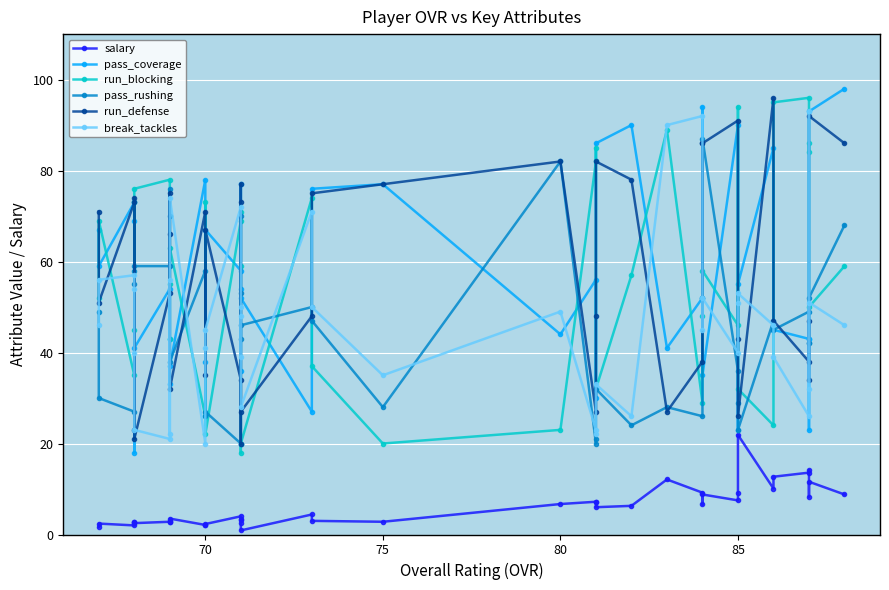

True or false: break_tackles has more than 1 interior local peaks.

True